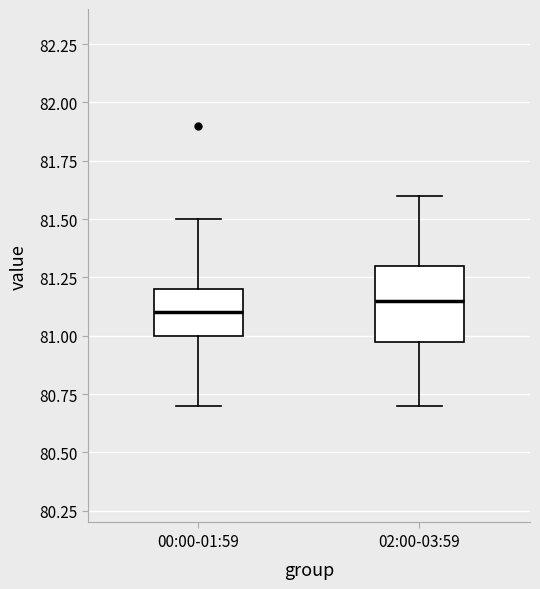

Which box's median line is the lowest?

00:00-01:59